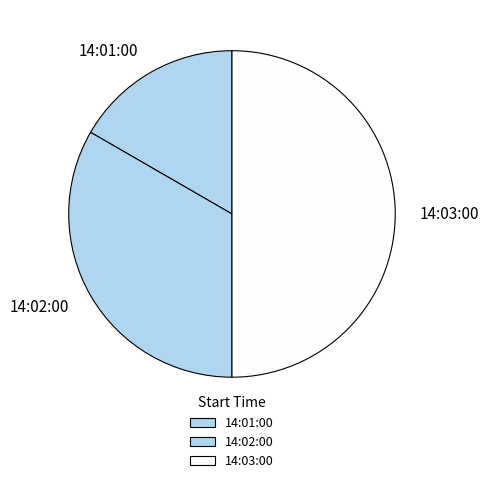

Does 14:01:00 account for over 50% of the chart?

No